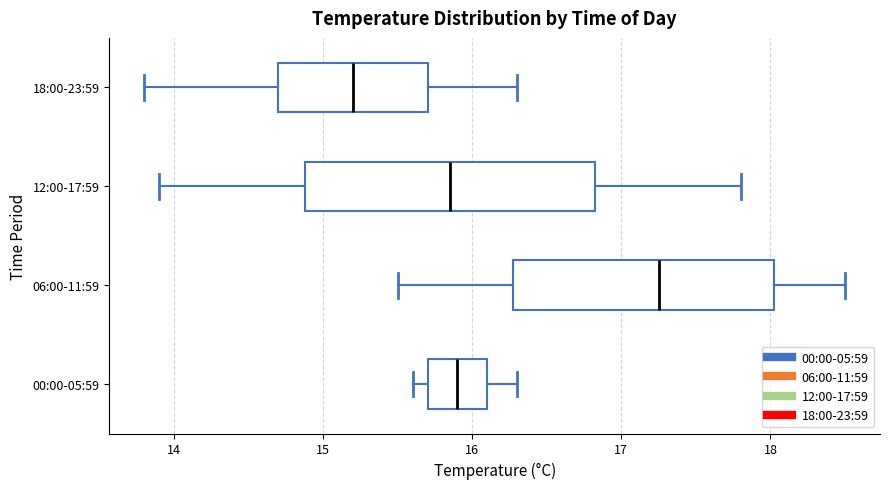

Where does the left whisker of the box for 12:00-17:59 end on the x-axis? The values are not printed on the chart, so give them approximately, as read against the axis.

13.9